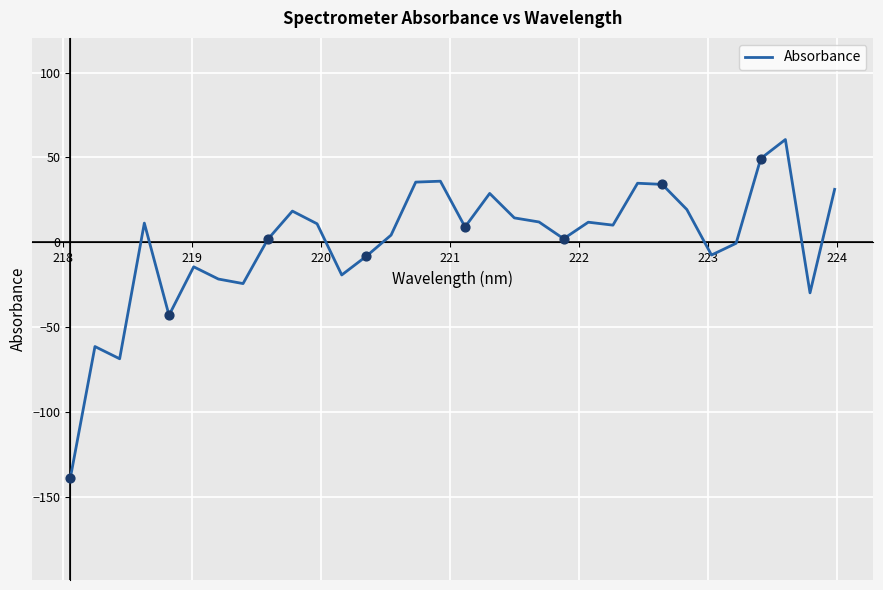

What is the greatest value displayed?

60.6